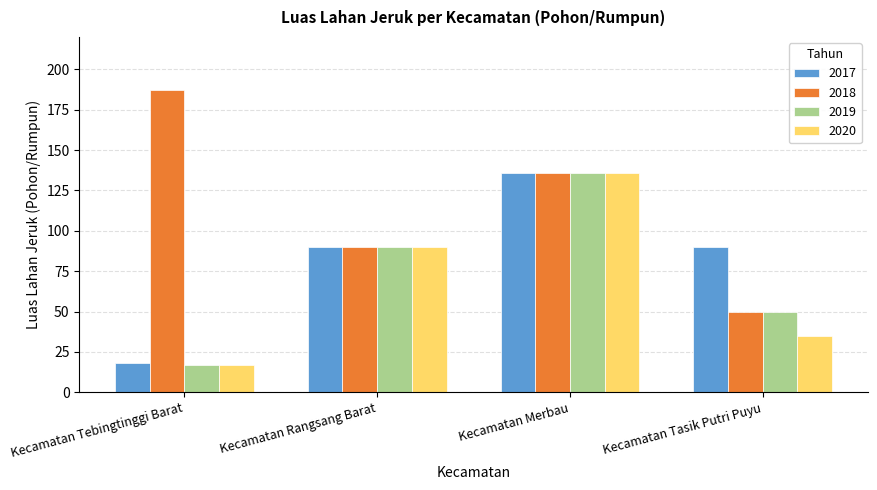

How many groups of bars are there?

4